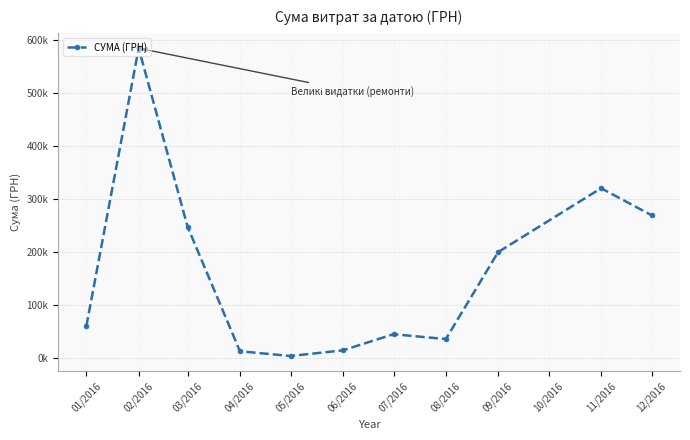

Is this an area chart (filled region under the line)?

No